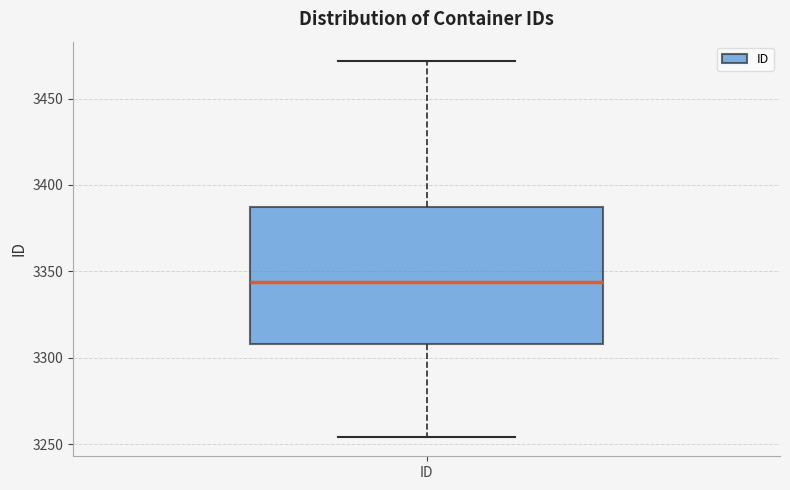

Where does the upper whisker of the box for ID end on the y-axis? The values are not printed on the chart, so give them approximately, as read against the axis.

3470